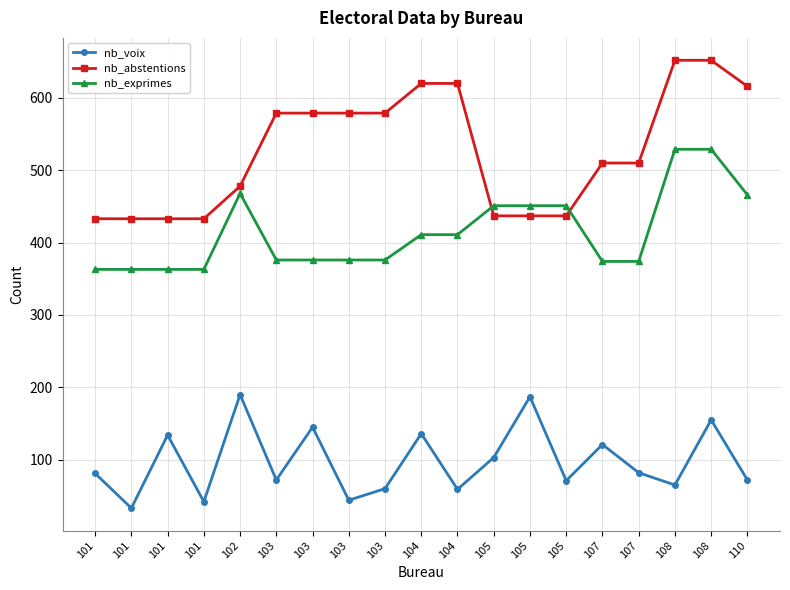

What are all the series names shown in the legend?

nb_voix, nb_abstentions, nb_exprimes